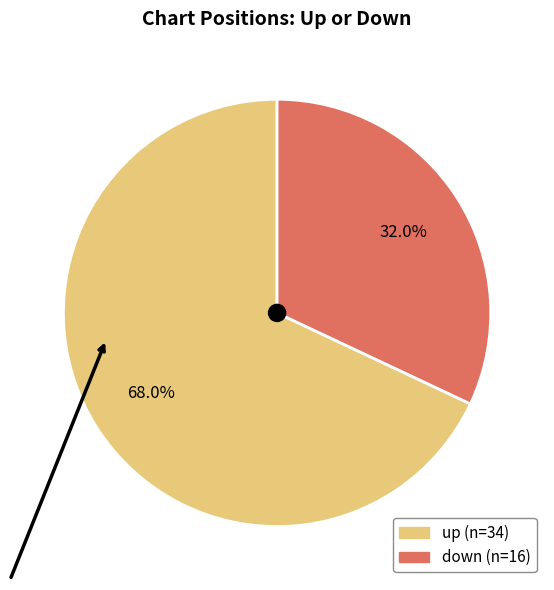

Which category has the biggest portion of the pie?

up